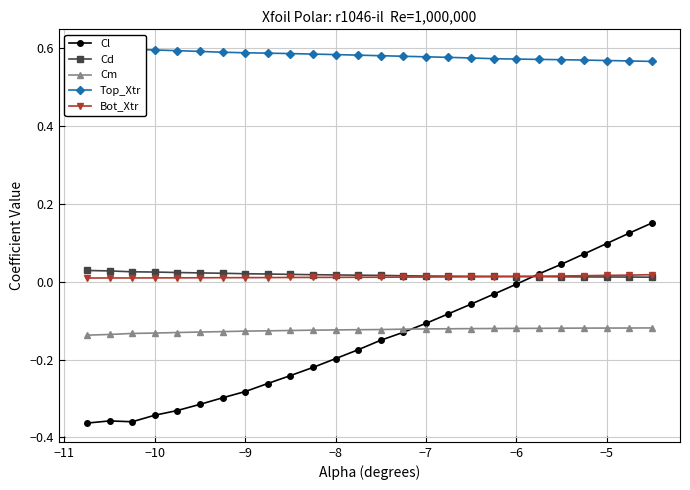

List the series in order of their peak value, lowest first.

Cm, Bot_Xtr, Cd, Cl, Top_Xtr